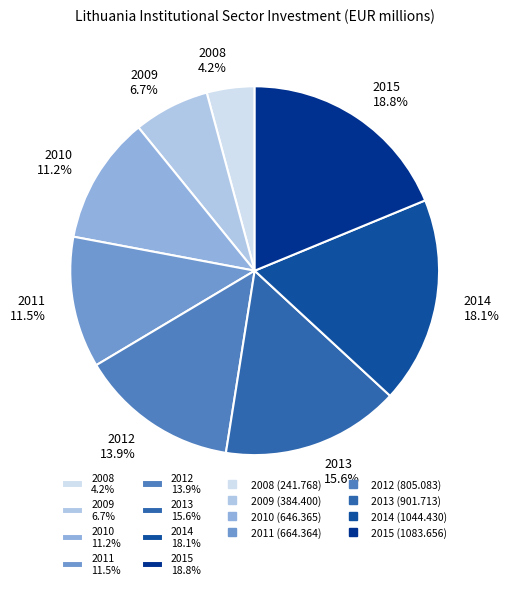

What is the largest slice in the pie chart?

2015